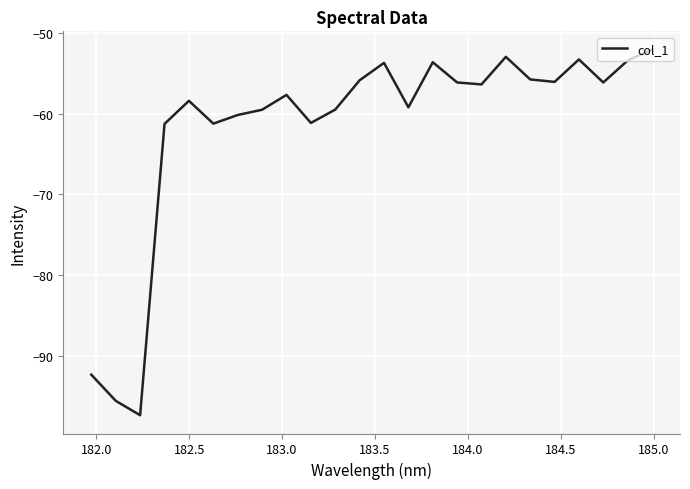

What is the smallest value displayed?

-97.3